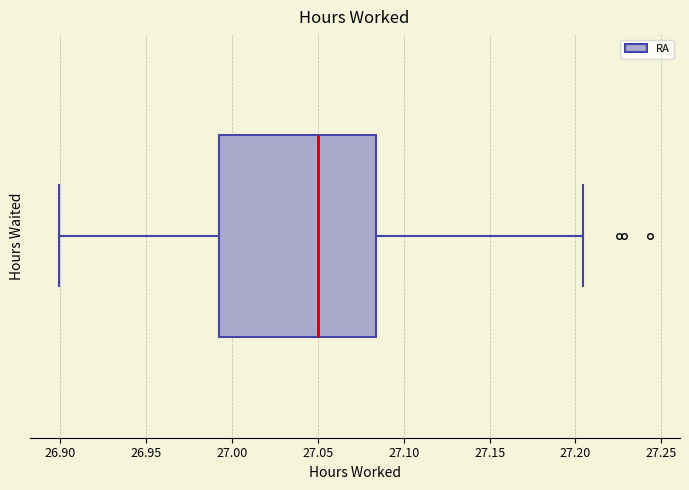

Where does the left whisker of the box end on the x-axis? The values are not printed on the chart, so give them approximately, as read against the axis.

26.900